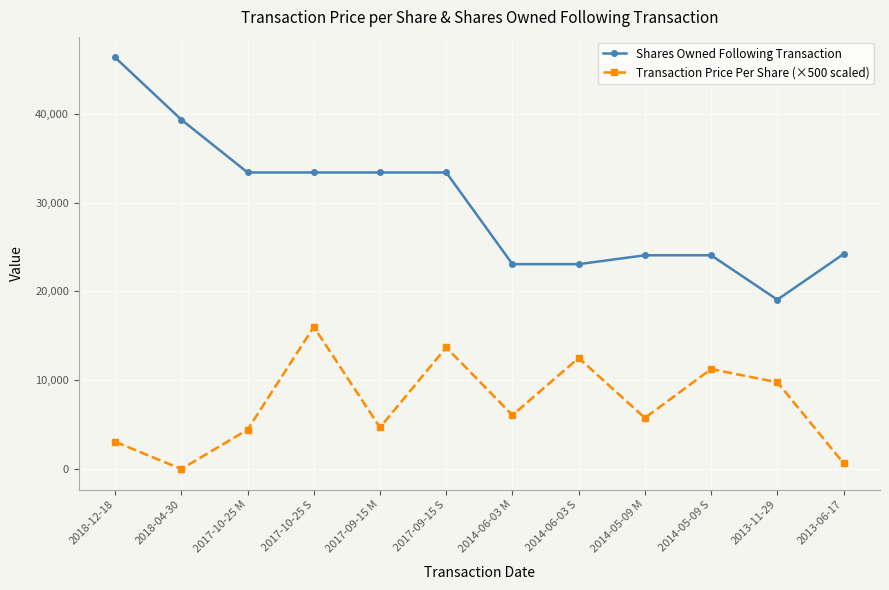

True or false: Transaction Price Per Share (×500 scaled) has more than 2 points higher than both neighbors.

True